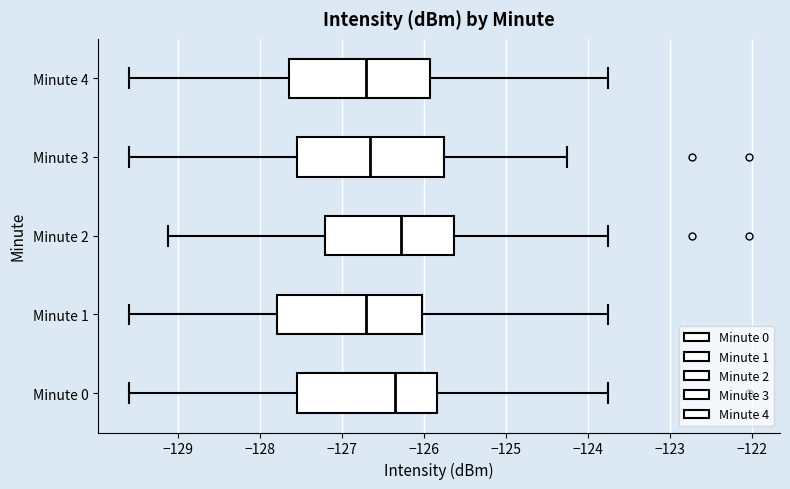

Where does the median line of the box for Minute 1 sit on the x-axis? The values are not printed on the chart, so give them approximately, as read against the axis.

-126.7